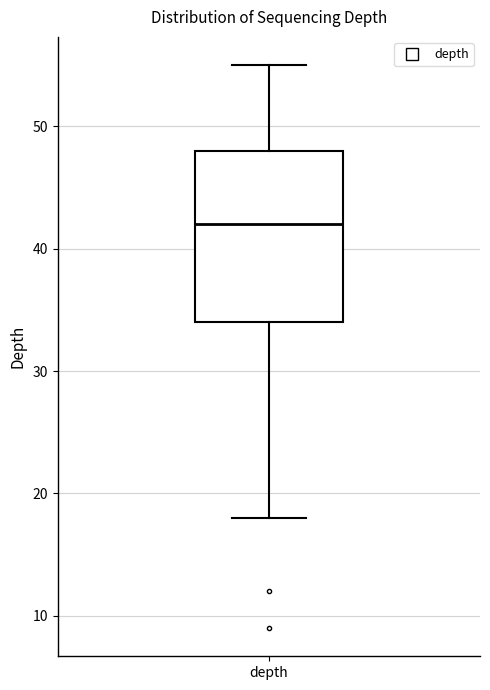

Transcribe this box plot: give where the median line is, the range the box spans, and where the two whiskers end, as read against the y-axis. The values are not printed on the chart, so give them approximately, as read against the axis.

median 42, box 34 to 48, whiskers 18 to 55